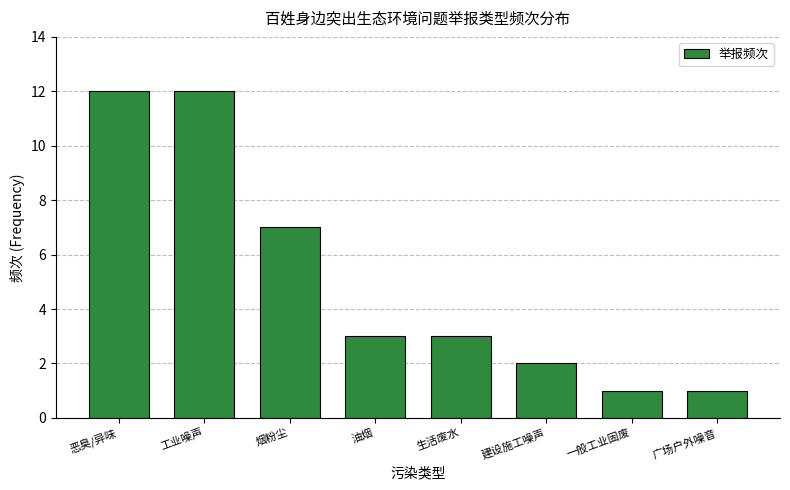

Reading left to right, list all the values displayed in this chart.

12	12	7	3	3	2	1	1